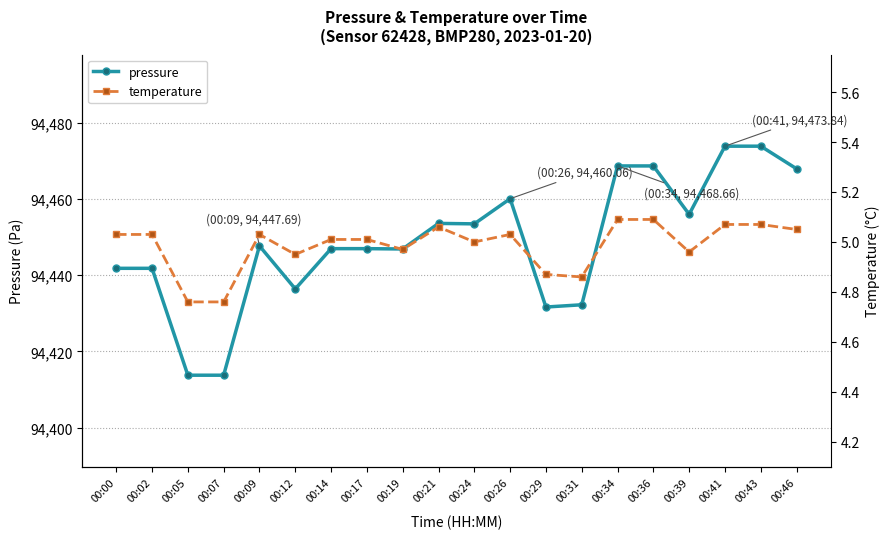

What is the spread (max minus min) of values at 00:29?

94426.8